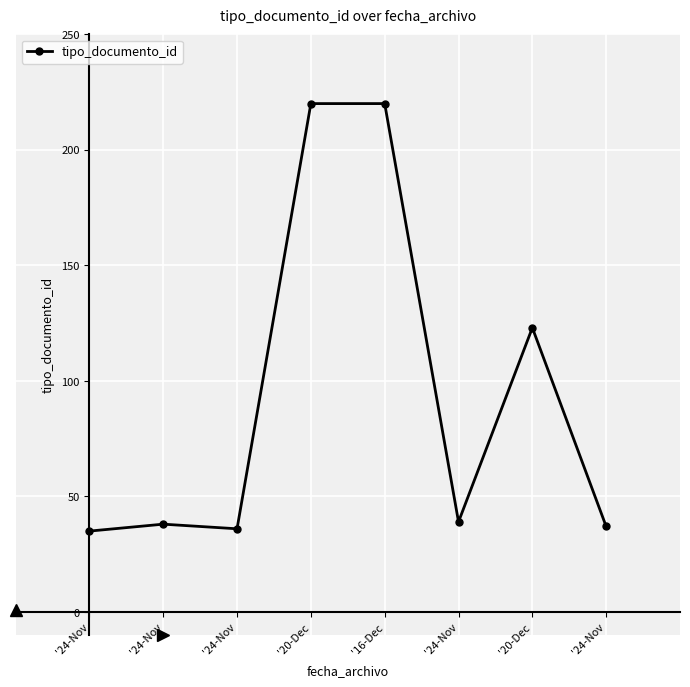

True or false: there are more than 1 points higher than both neighbors.

True